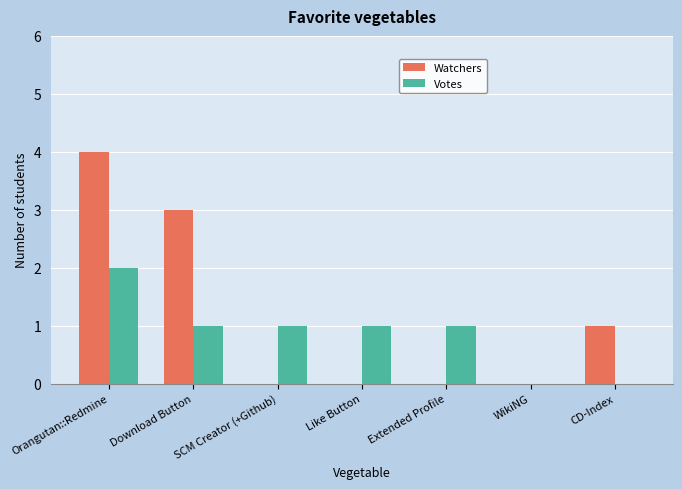

Which category has the highest value across all series?

Orangutan::Redmine